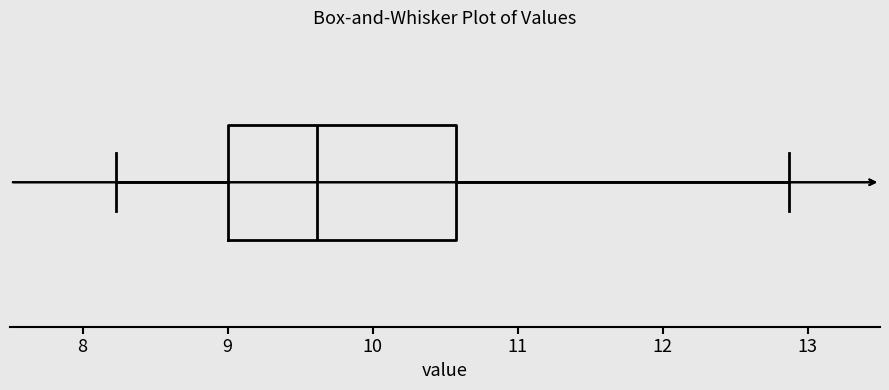

Read this box plot against the x-axis: the position of the median line, the range covered by the box, and the ends of both whiskers. The values are not printed on the chart, so give them approximately, as read against the axis.

median 9.6, box 9.0 to 10.6, whiskers 8.2 to 12.9